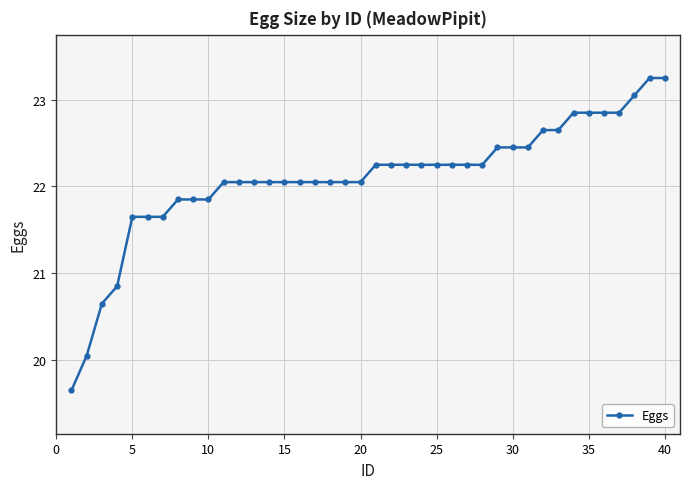

What is the difference between the second highest and minimum values?

3.6